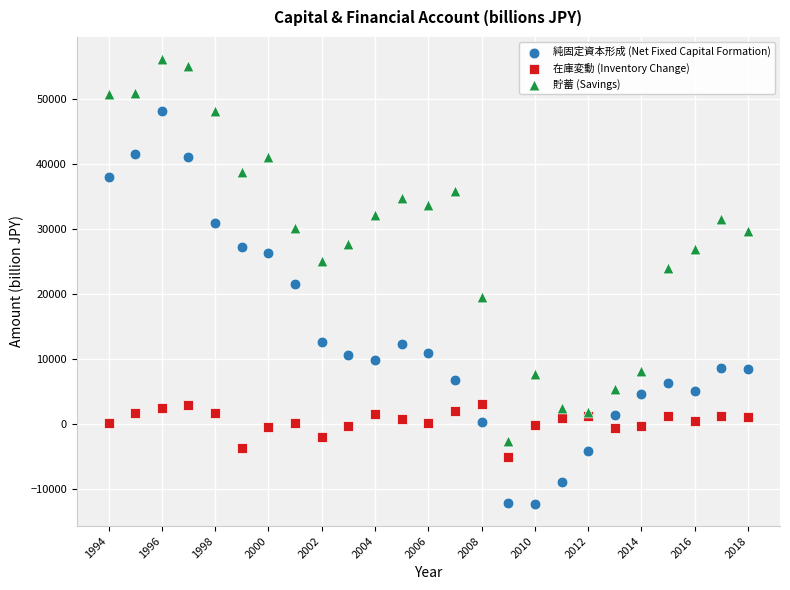

In the 純固定資本形成 (Net Fixed Capital Formation) series, what Y value is closest to 17944?

21559.7